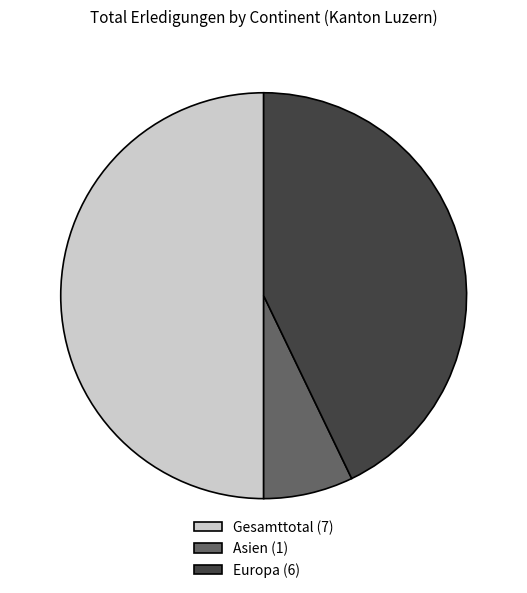

What is the ratio of the value at Gesamttotal (7) to the value at Europa (6)?

1.2